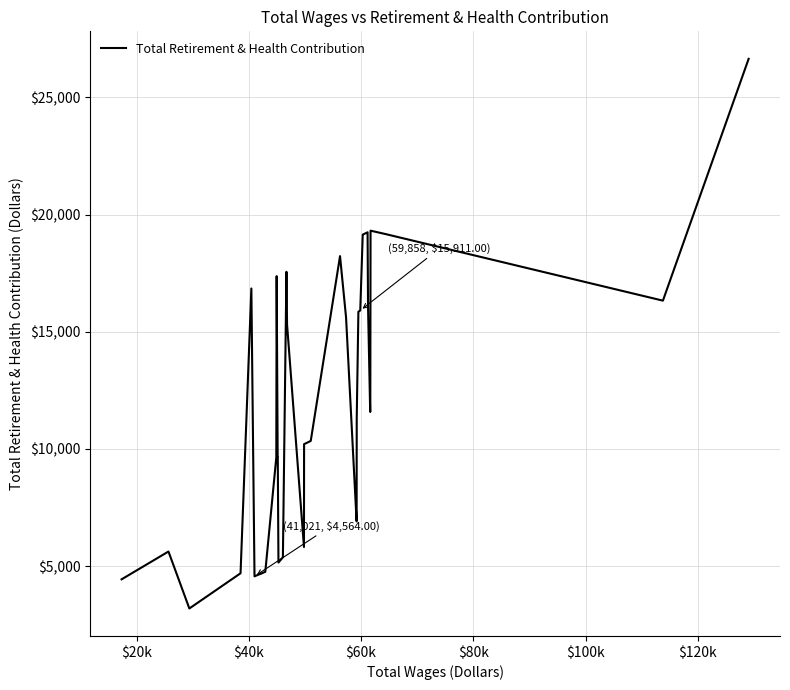

What is the minimum value shown in the chart?

3191